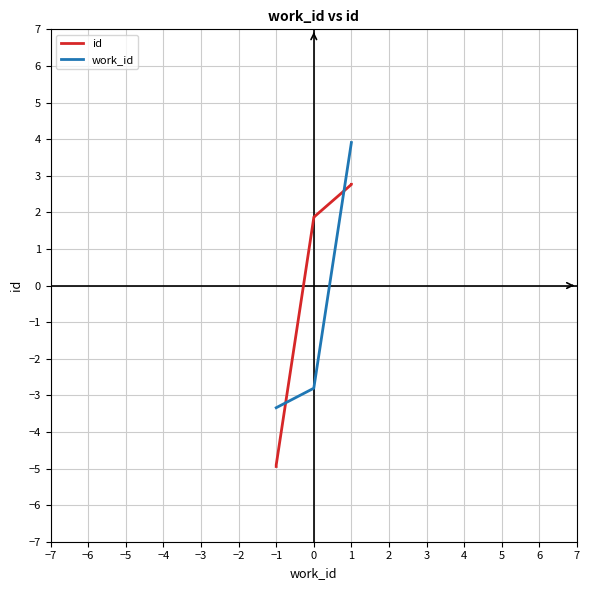

Does the chart have visible grid lines?

Yes